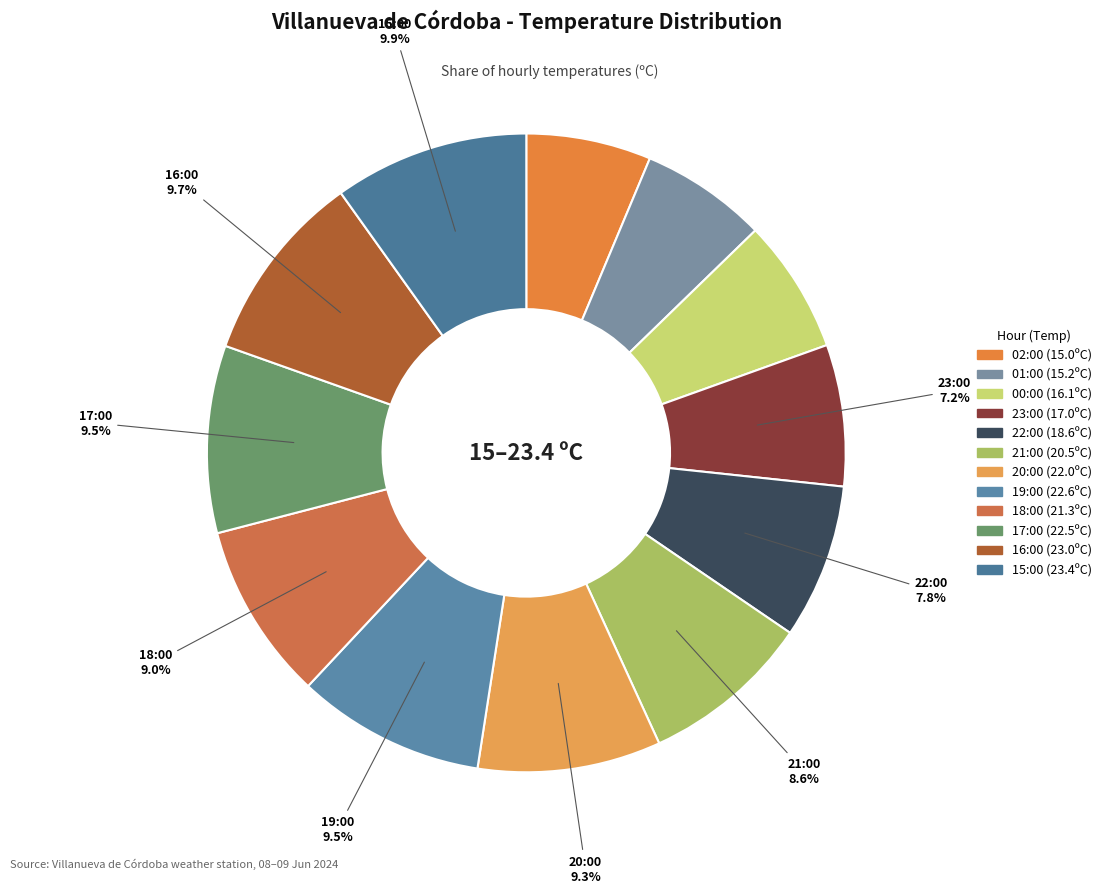

What percentage is the 23:00 slice, to the nearest percent?

7%